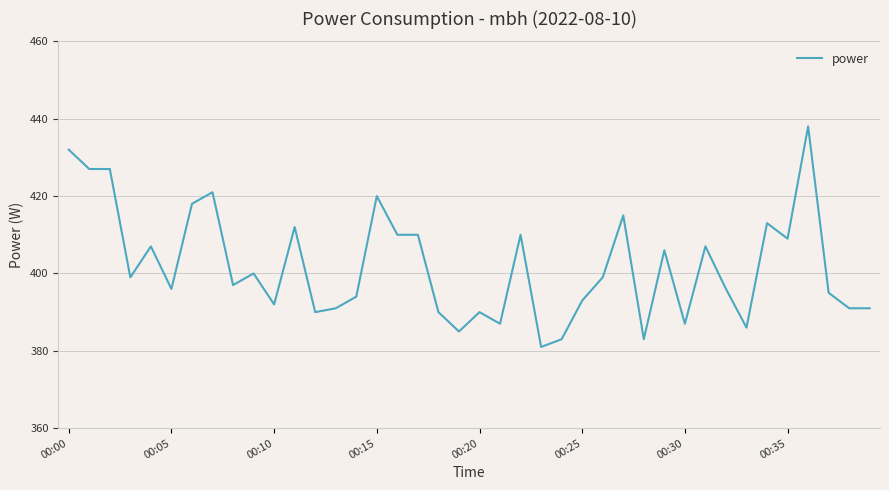

What is the greatest value displayed?

438